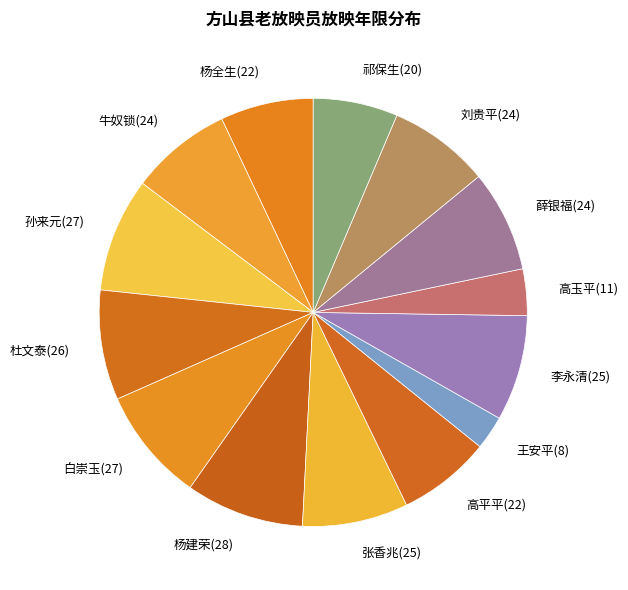

Count the number of slices in the pie.

14